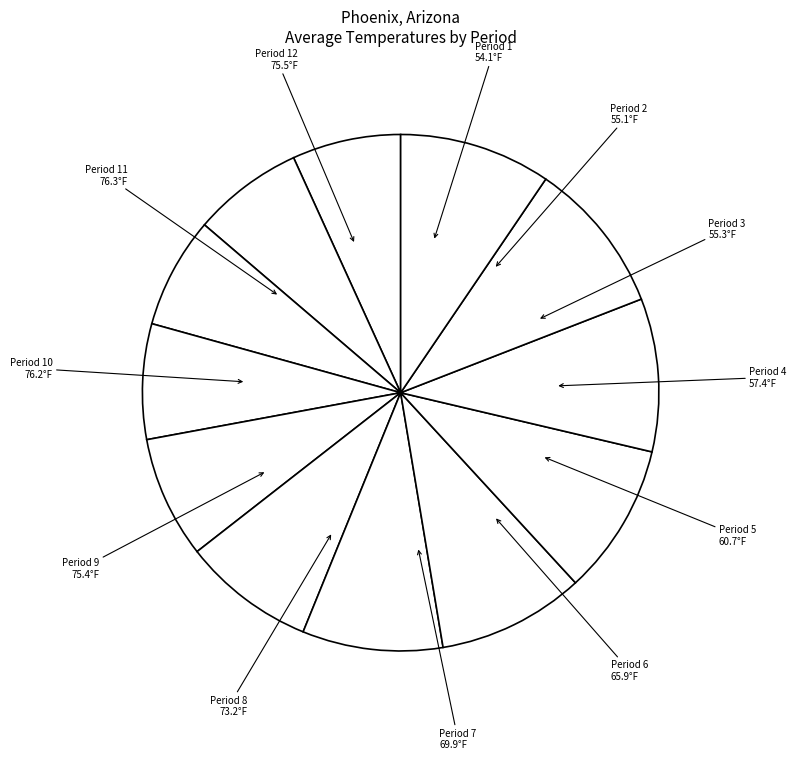

Count the number of slices in the pie.

12